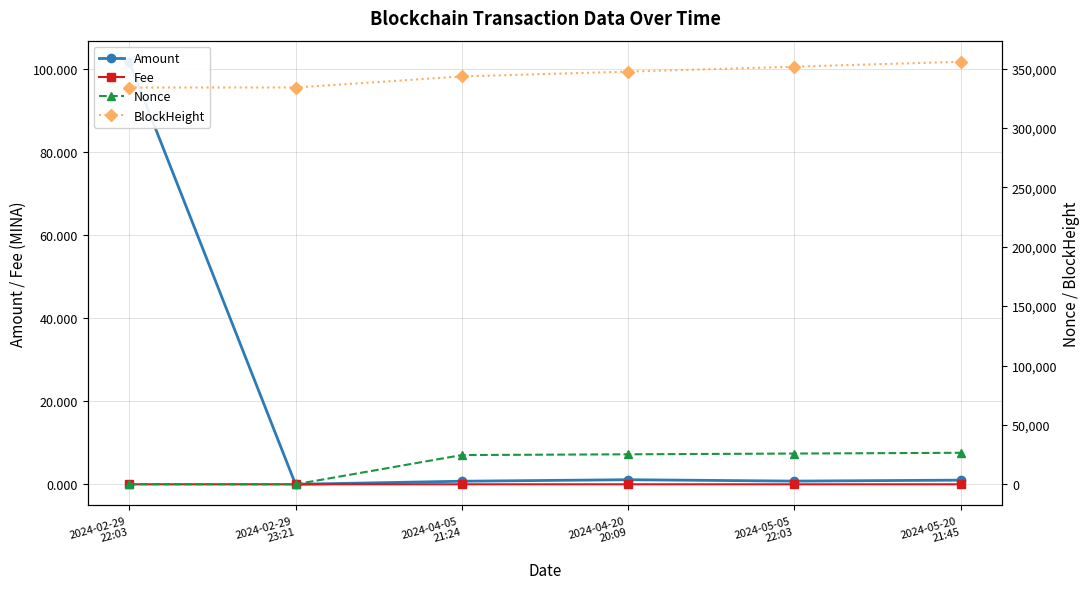

How many values in the BlockHeight series are below 347467?

3